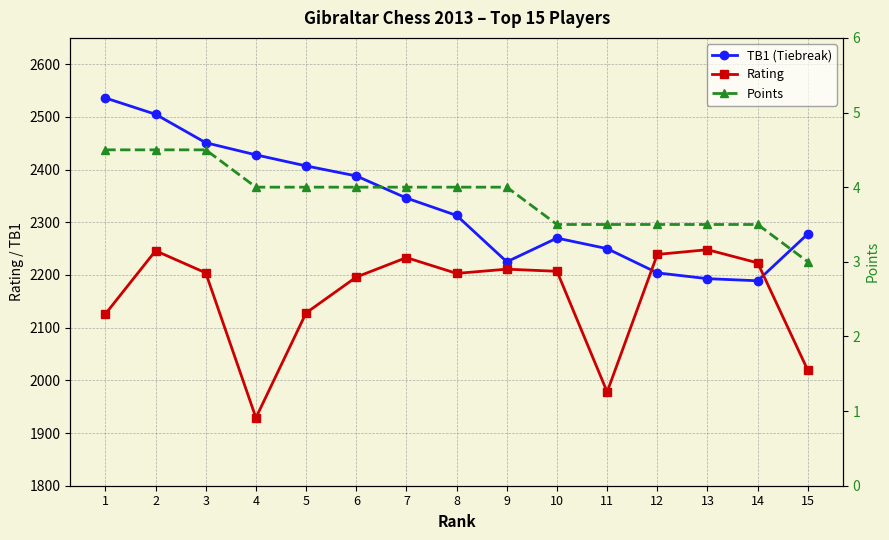

Is the value of Rating at 12 greater than the value of TB1 (Tiebreak) at 3?

No